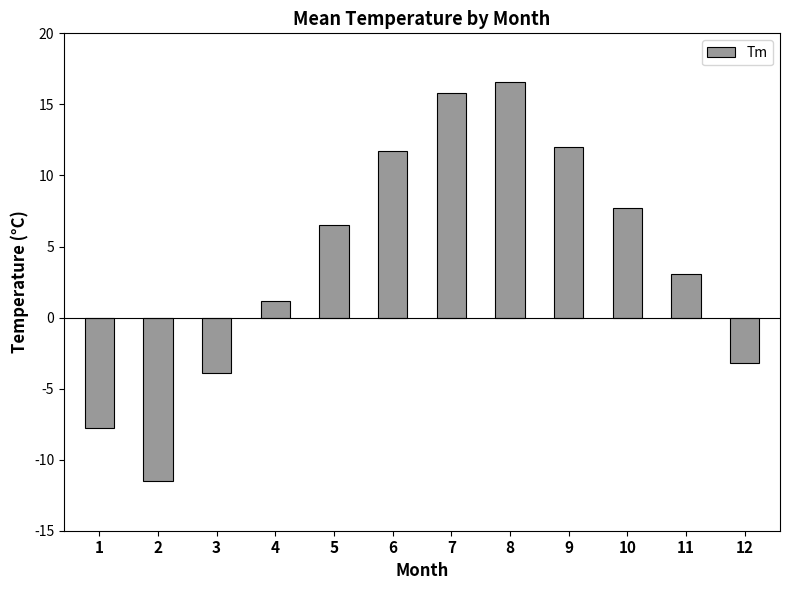

List the labels in order of value, largest first.

8, 7, 9, 6, 10, 5, 11, 4, 12, 3, 1, 2